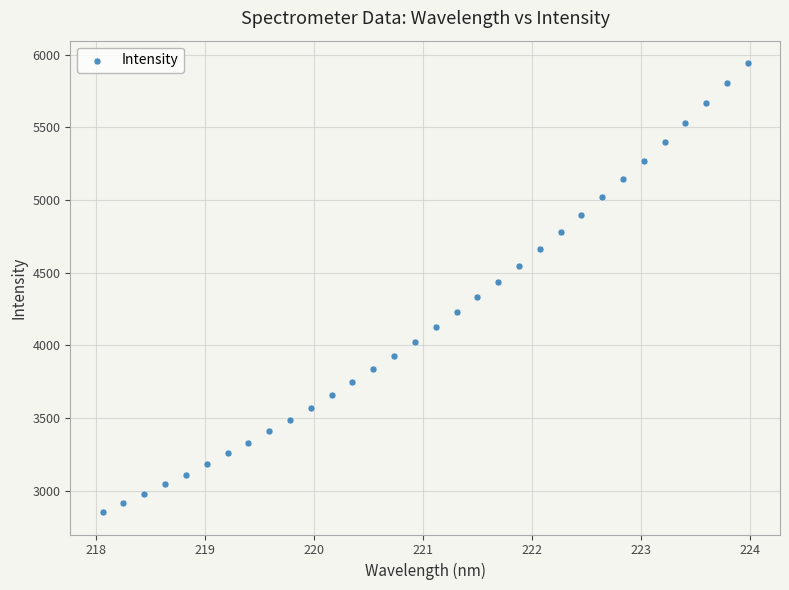

What is the range of X values (max minus min)?

5.9